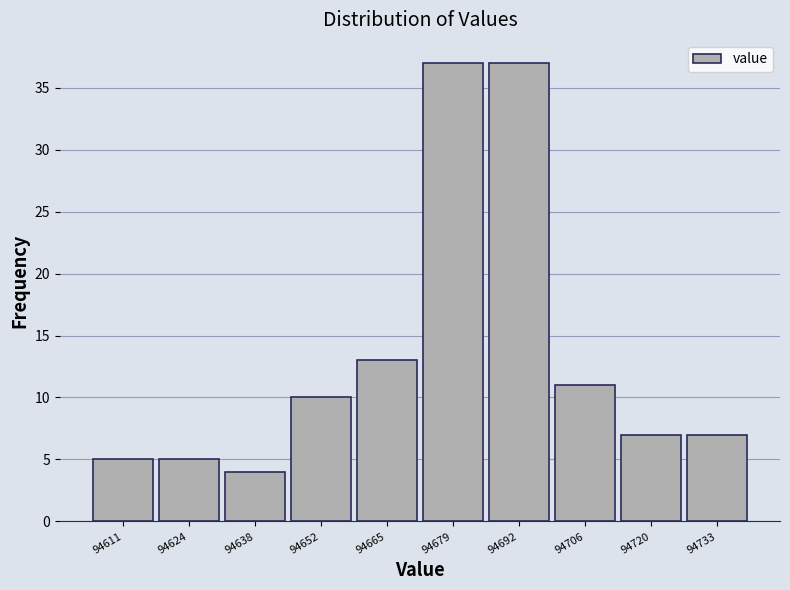

How tall is the bar that spans 94604.0 to 94617.6 on the x-axis? Neither the bar edges nor the heights are printed on the chart, so give them approximately, as read against the axes.

5